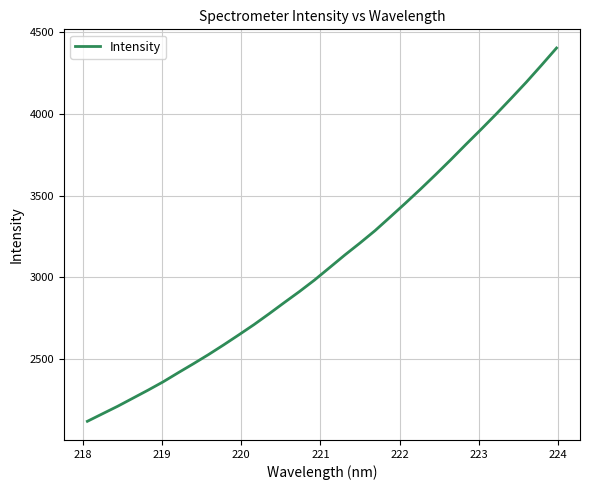

What is the difference between the maximum and minimum values?

2281.6